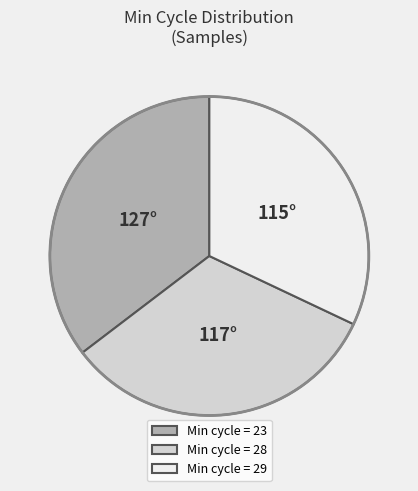

The Min cycle = 29 slice represents 32% of the pie. True or false?

True